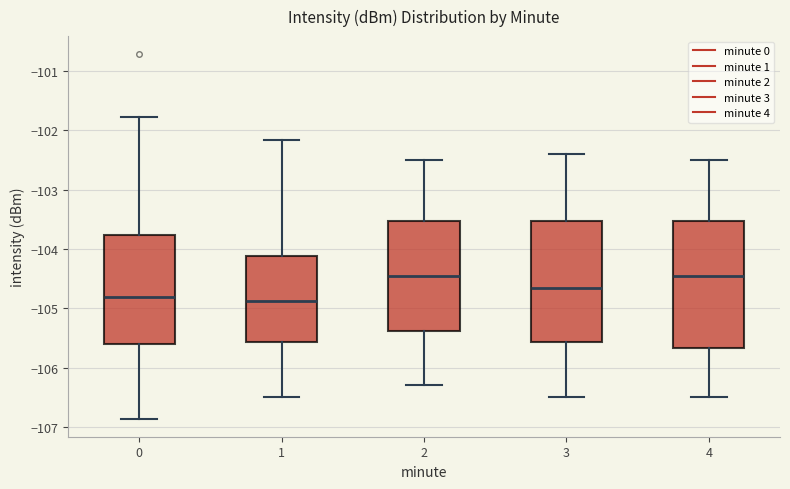

Reading left to right, transcribe this box plot: for each box, give where its median line is, the range the box spans, and where its two whiskers end, as read against the y-axis. The values are not printed on the chart, so give them approximately, as read against the axis.

0: median -104.8, box -105.6 to -103.8, whiskers -106.9 to -101.8
1: median -104.9, box -105.6 to -104.1, whiskers -106.5 to -102.2
2: median -104.4, box -105.4 to -103.5, whiskers -106.3 to -102.5
3: median -104.6, box -105.6 to -103.5, whiskers -106.5 to -102.4
4: median -104.4, box -105.7 to -103.5, whiskers -106.5 to -102.5